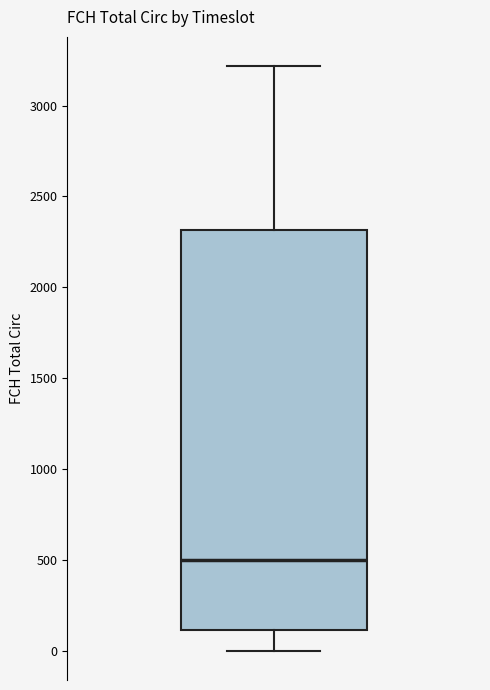

Where is the upper edge of the box on the y-axis? The values are not printed on the chart, so give them approximately, as read against the axis.

2300